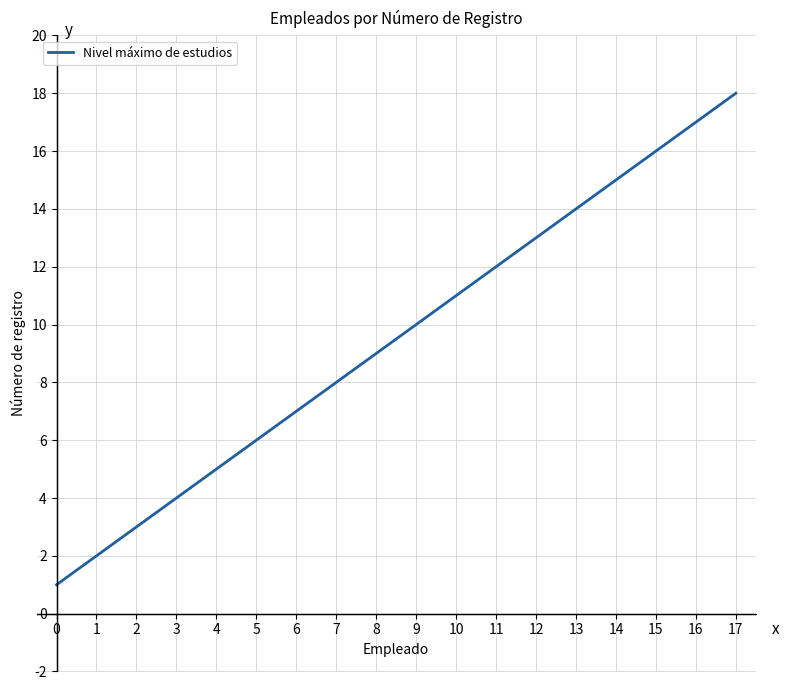

Rank the categories by value from lowest to highest.

0, 1, 2, 3, 4, 5, 6, 7, 8, 9, 10, 11, 12, 13, 14, 15, 16, 17